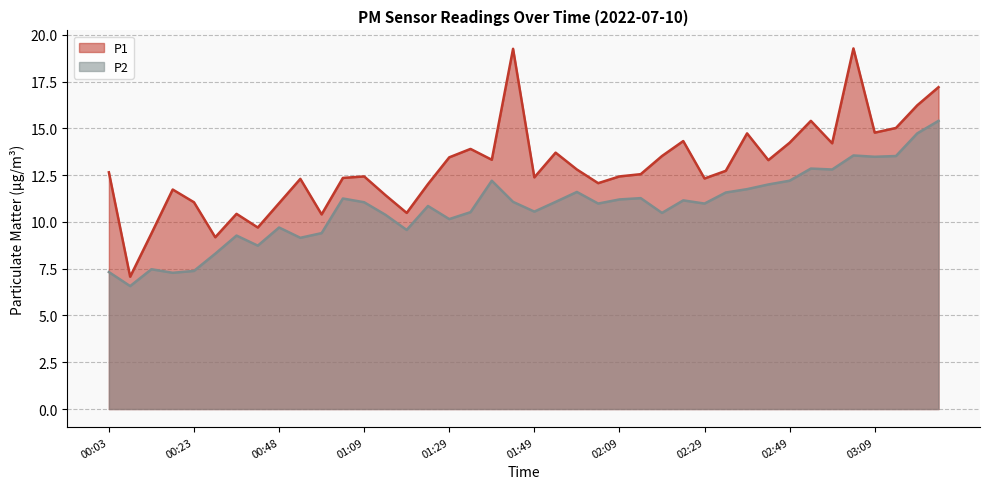

What is the value of the P2 point at the 21st from the left?

10.6